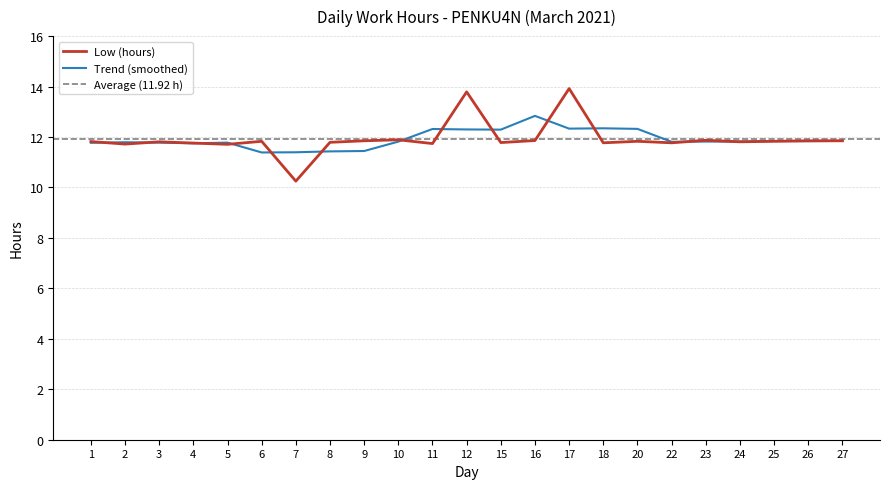

True or false: the data shows 18.1 at 10.

False